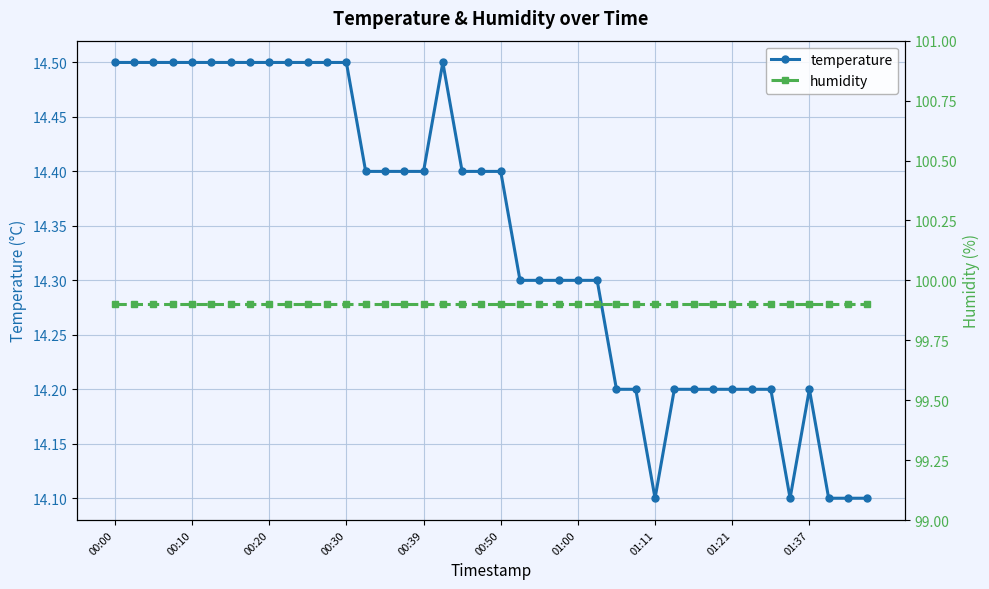

Count the temperature values in the range 14 to 15.

40